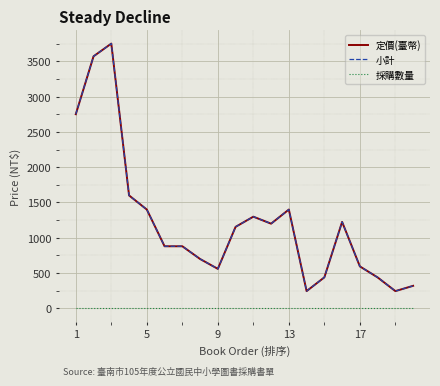

Reading left to right, extract all data points from this chart.

定價(臺幣): 2750	3570	3750	1600	1400	880	880	700	560	1155	1299	1200	1400	245	440	1225	595	439	245	320
小計: 2750	3570	3750	1600	1400	880	880	700	560	1155	1299	1200	1400	245	440	1225	595	439	245	320
採購數量: 1	1	1	1	1	1	1	1	1	1	1	1	1	1	1	1	1	1	1	1